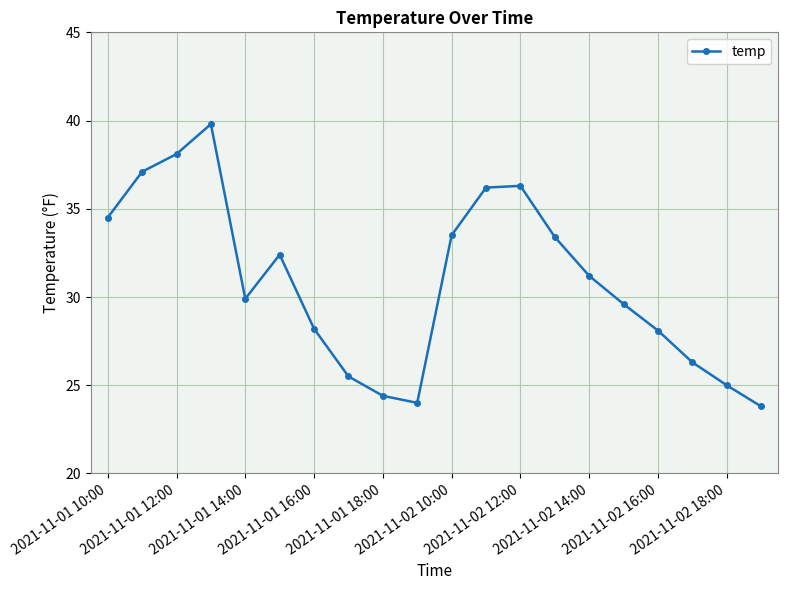

What is the difference between the maximum and minimum values?

16.0